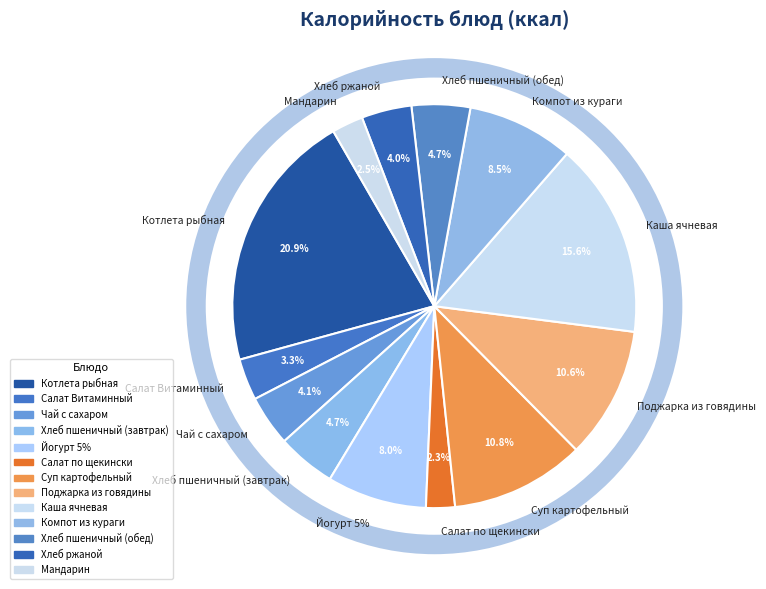

What percentage is the Хлеб пшеничный (завтрак) slice, to the nearest percent?

5%